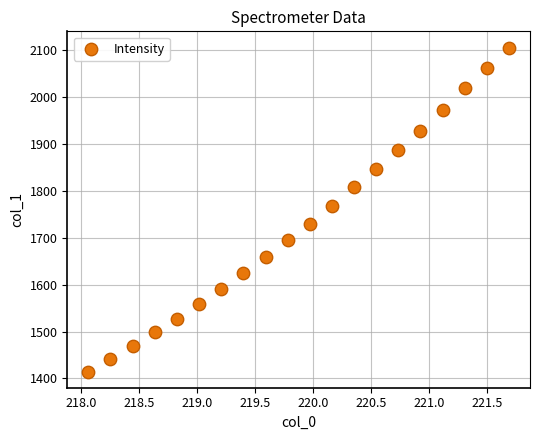

What Y value in the scatter plot is closest to 1760?

1767.8